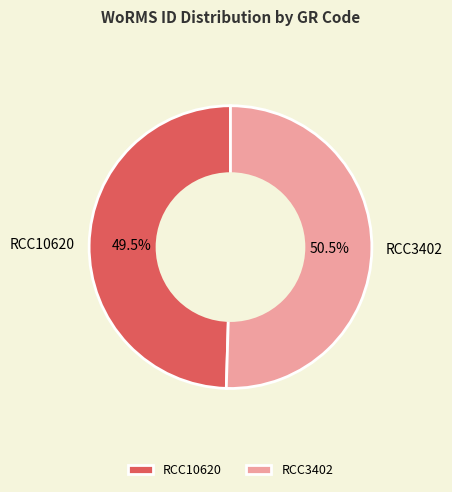

The RCC10620 slice represents 61% of the pie. True or false?

False